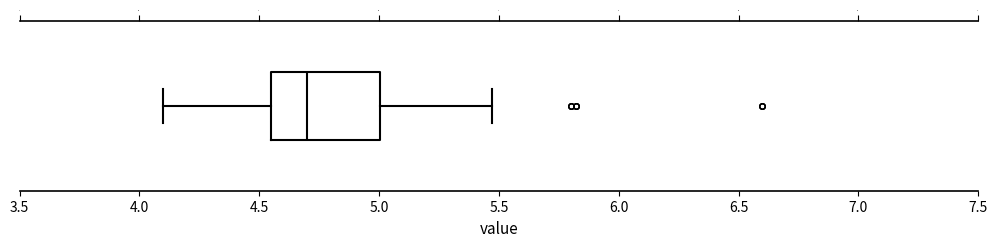

Where does the left whisker of the box end on the x-axis? The values are not printed on the chart, so give them approximately, as read against the axis.

4.10